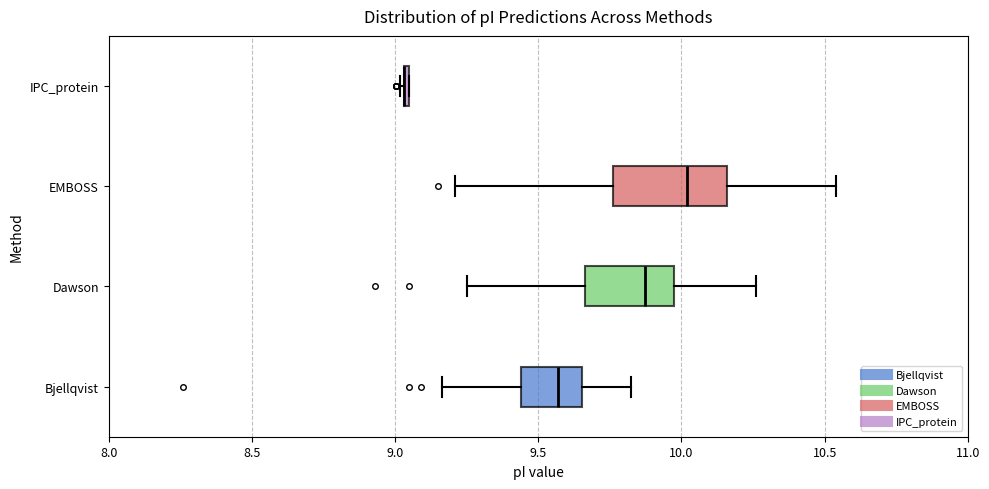

Reading bottom to top, transcribe this box plot: for each box, give where its median line is, the range the box spans, and where its two whiskers end, as read against the x-axis. The values are not printed on the chart, so give them approximately, as read against the axis.

Bjellqvist: median 9.55, box 9.45 to 9.65, whiskers 9.15 to 9.80
Dawson: median 9.85, box 9.65 to 9.95, whiskers 9.25 to 10.25
EMBOSS: median 10.00, box 9.75 to 10.15, whiskers 9.20 to 10.55
IPC_protein: box collapsed to a line at 9.05, whiskers 9.00 to 9.05